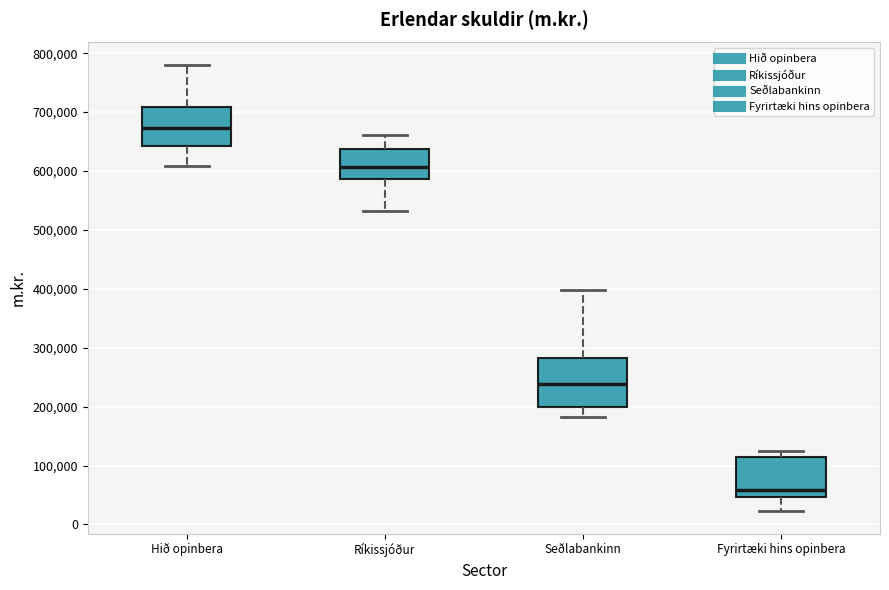

Reading left to right, read every box against the y-axis: the position of its median line, the range the box covers, and the ends of its whiskers. The values are not printed on the chart, so give them approximately, as read against the axis.

Hið opinbera: median 670000, box 640000 to 710000, whiskers 610000 to 780000
Ríkissjóður: median 610000, box 590000 to 640000, whiskers 530000 to 660000
Seðlabankinn: median 240000, box 200000 to 280000, whiskers 180000 to 400000
Fyrirtæki hins opinbera: median 60000, box 50000 to 110000, whiskers 20000 to 120000